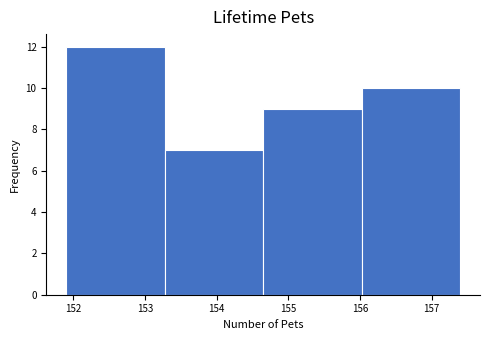

Reading left to right, transcribe this chart: for each bar, give the range it covers on the x-axis and its height. Neither the bar edges nor the heights are printed on the chart, so give them approximately, as read against the axes.

151.9 to 153.3: 12
153.3 to 154.7: 7
154.7 to 156.0: 9
156.0 to 157.4: 10